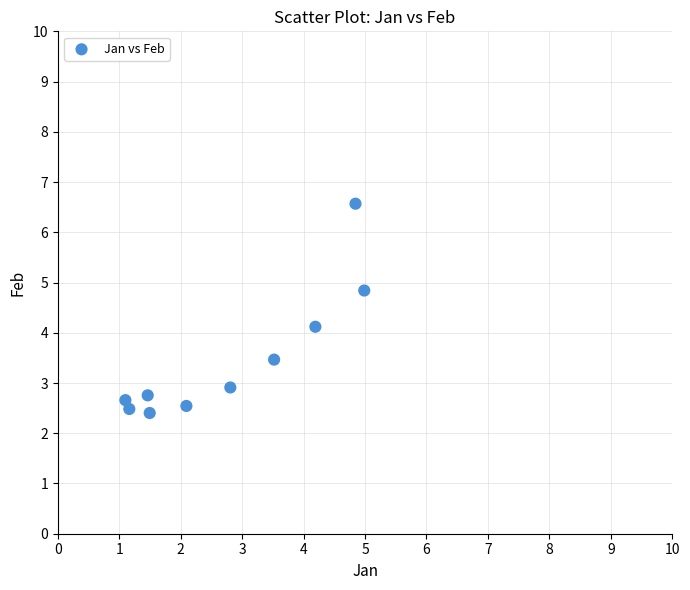

What is the average X value?

2.8